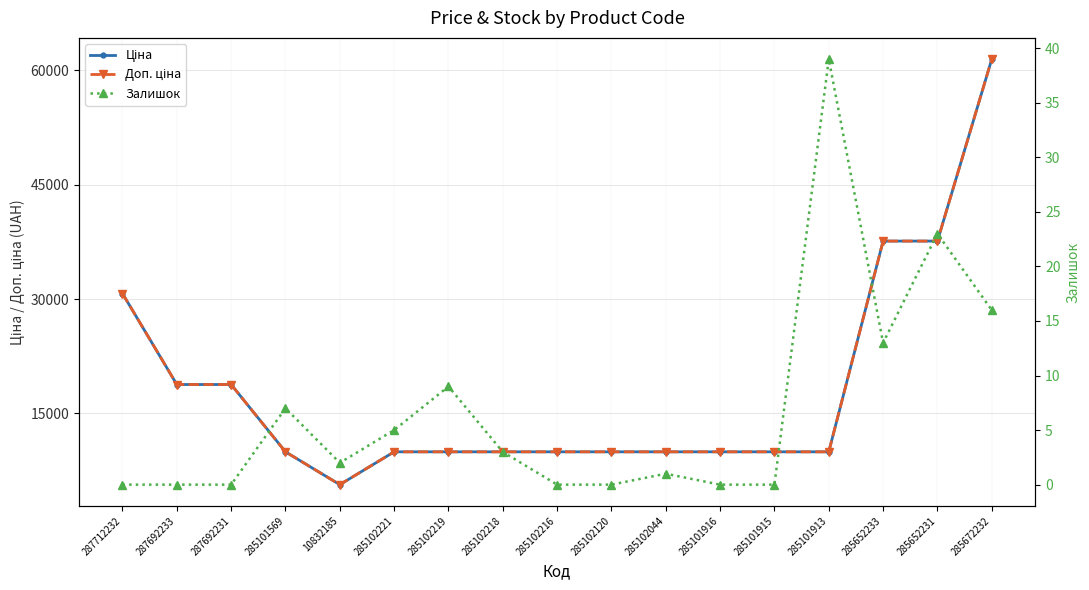

Reading left to right, transcribe all the data shown in this chart.

Ціна: 30717.1	18796.8	18796.8	9975.0	5673.8	9975.0	9975.0	9975.0	9975.0	9975.0	9975.0	9975.0	9975.0	9975.0	37593.6	37593.6	61434.3
Доп. ціна: 30717.1	18796.8	18796.8	9975.0	5673.8	9975.0	9975.0	9975.0	9975.0	9975.0	9975.0	9975.0	9975.0	9975.0	37593.6	37593.6	61434.3
Залишок: 0.0	0.0	0.0	7.0	2.0	5.0	9.0	3.0	0.0	0.0	1.0	0.0	0.0	39.0	13.0	23.0	16.0